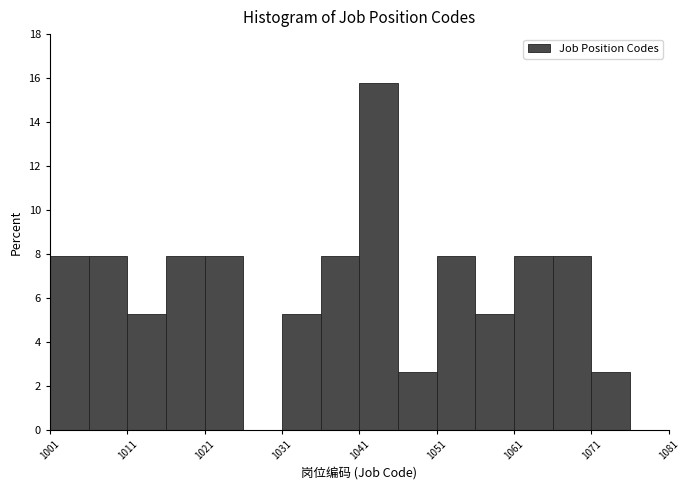

Reading left to right, transcribe this chart: for each bar, give the range it covers on the x-axis and its height. The values are not printed on the chart, so give them approximately, as read against the axis.

1001 to 1006: 7.8
1006 to 1011: 7.8
1011 to 1016: 5.2
1016 to 1021: 7.8
1021 to 1026: 7.8
1026 to 1031: 0
1031 to 1036: 5.2
1036 to 1041: 7.8
1041 to 1046: 15.8
1046 to 1051: 2.6
1051 to 1056: 7.8
1056 to 1061: 5.2
1061 to 1066: 7.8
1066 to 1071: 7.8
1071 to 1076: 2.6
1076 to 1081: 0